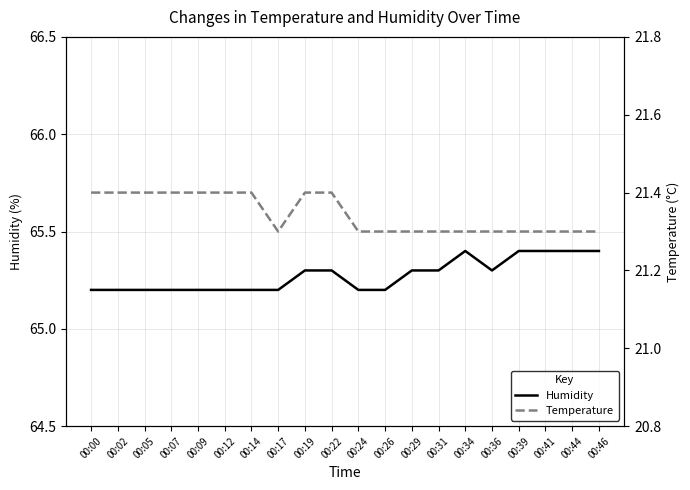

Is it true that Temperature equals 21.4 at 00:12?

True